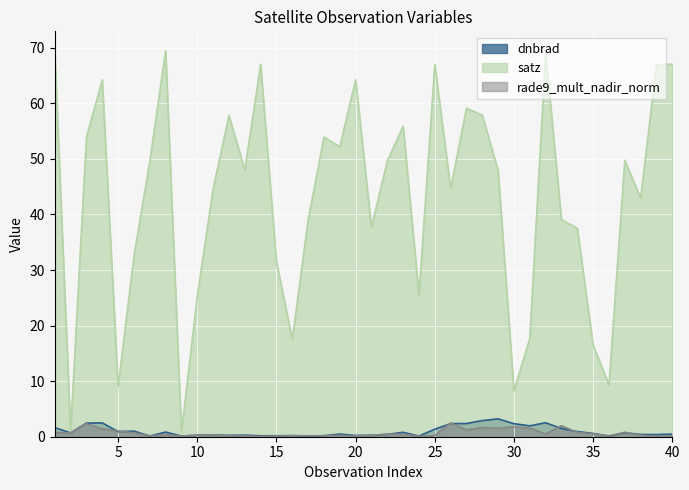

True or false: satz has more than 0 points higher than both neighbors.

True